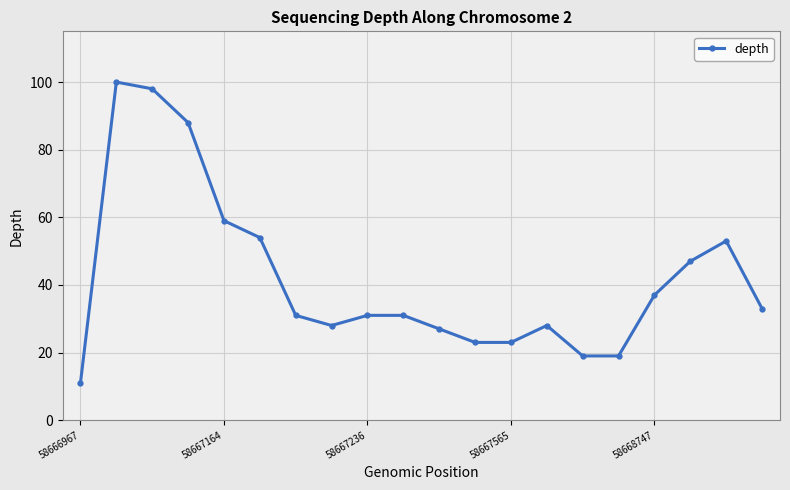

What is the greatest value displayed?

100